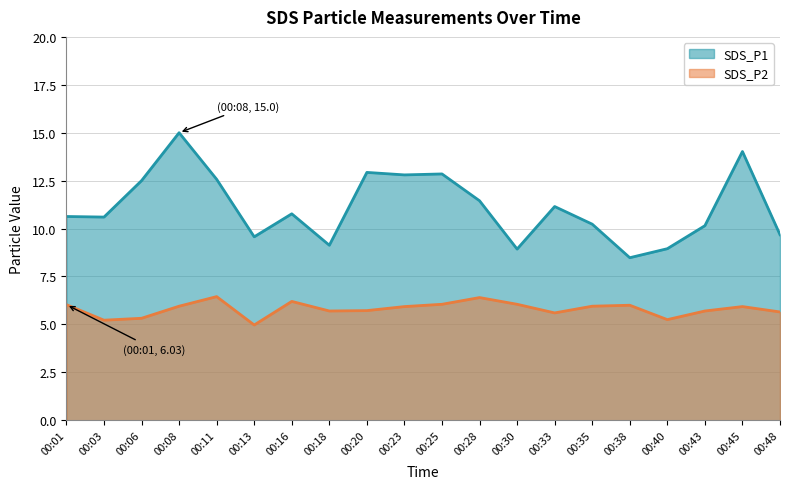

How many data points in SDS_P2 are above 5?

19